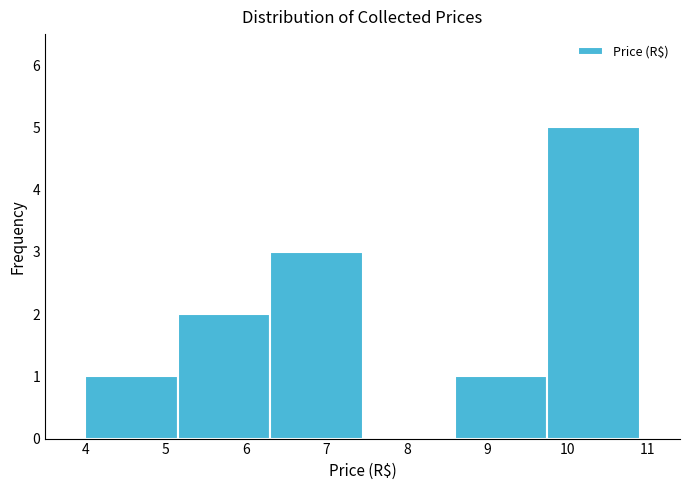

Which range on the x-axis has the tallest bar?

9.75 to 10.90